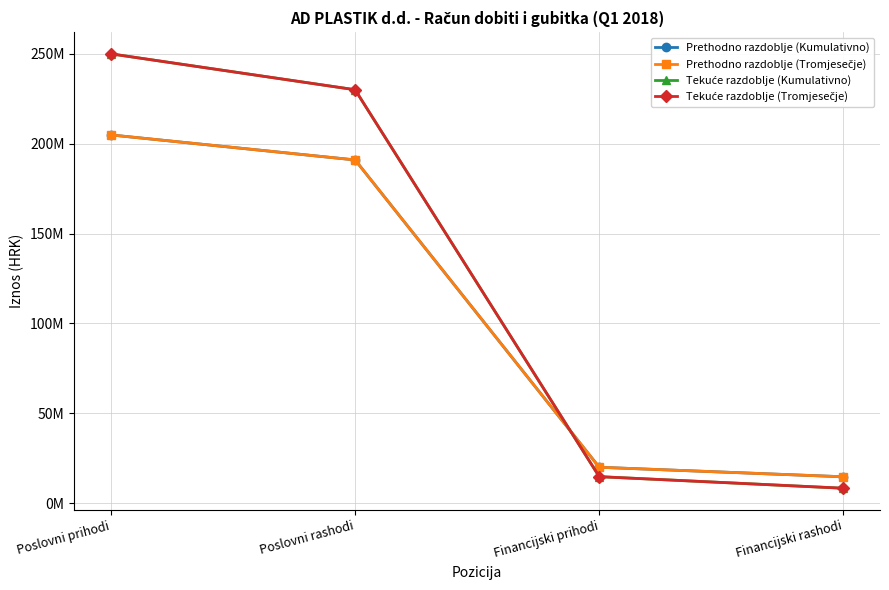

The Tekuće razdoblje (Tromjesečje) series shows 14730398.0 at Financijski prihodi. True or false?

True